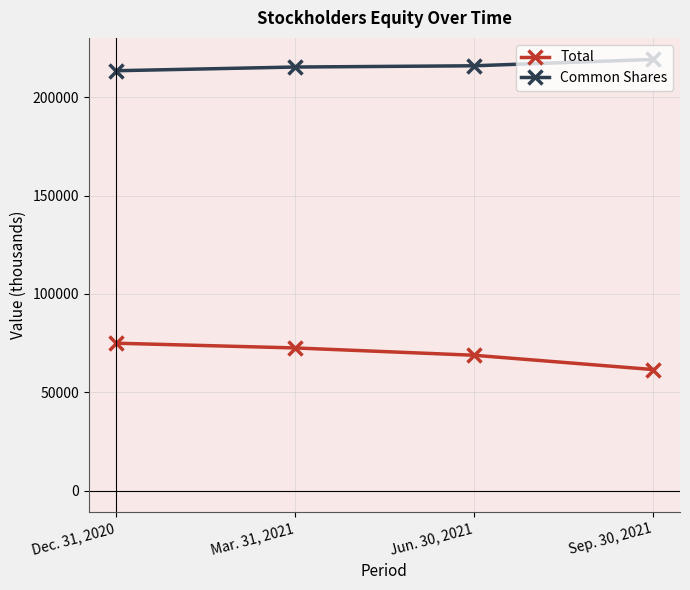

At which label does Total reach its minimum?

Sep. 30, 2021